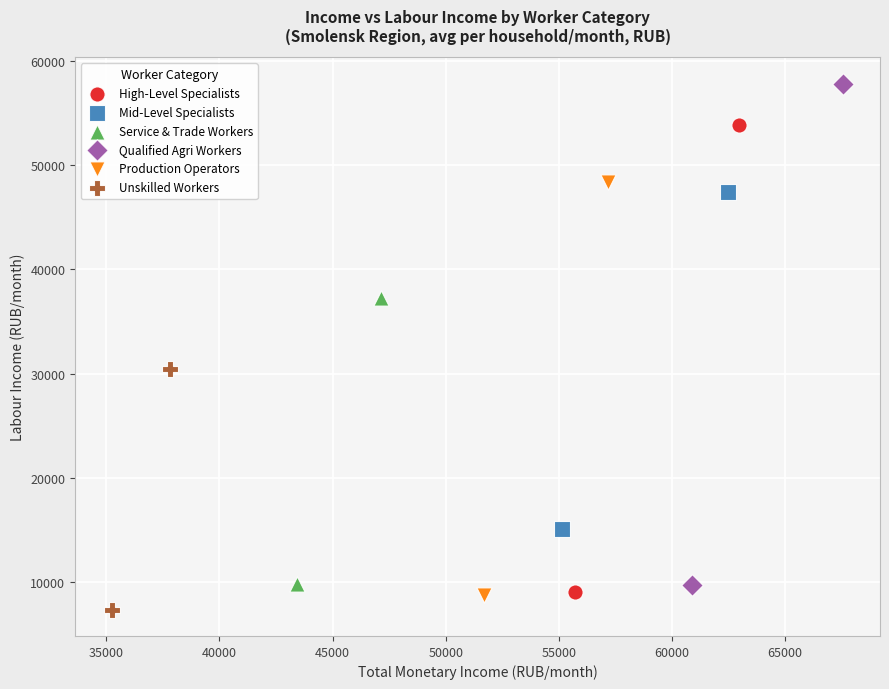

What are all the series names shown in the legend?

High-Level Specialists, Mid-Level Specialists, Service & Trade Workers, Qualified Agri Workers, Production Operators, Unskilled Workers